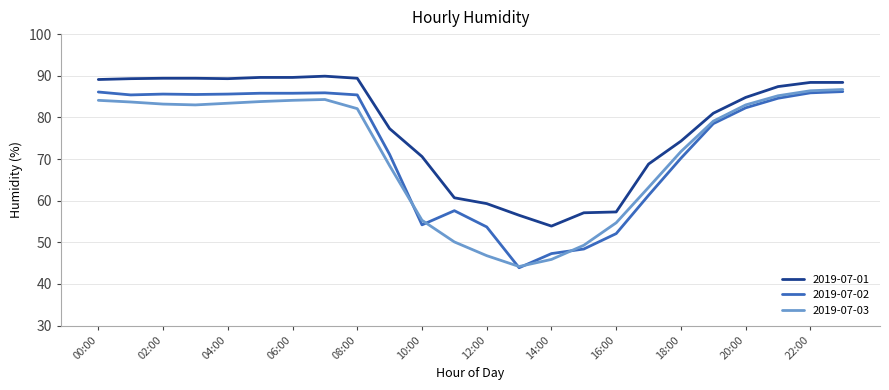

True or false: 2019-07-01 and 2019-07-03 intersect in this chart.

False